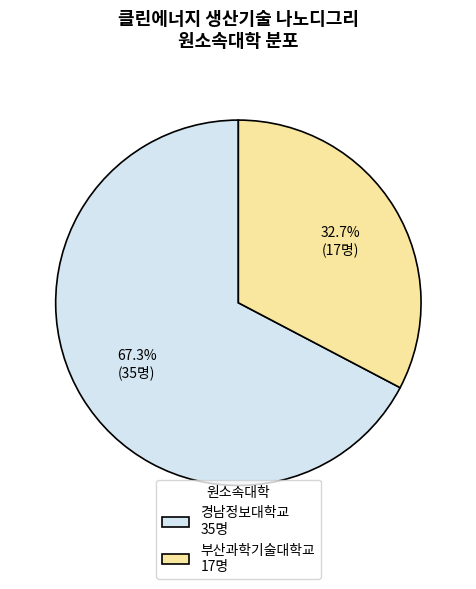

What is the smallest slice in the pie chart?

부산과학기술대학교